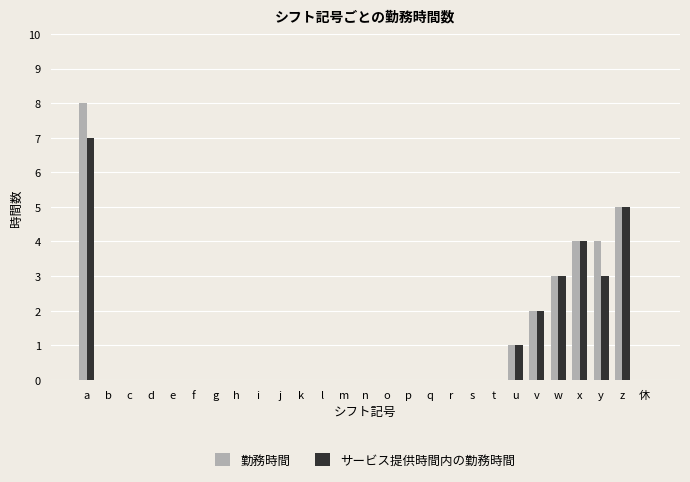

Are the bars horizontal?

No